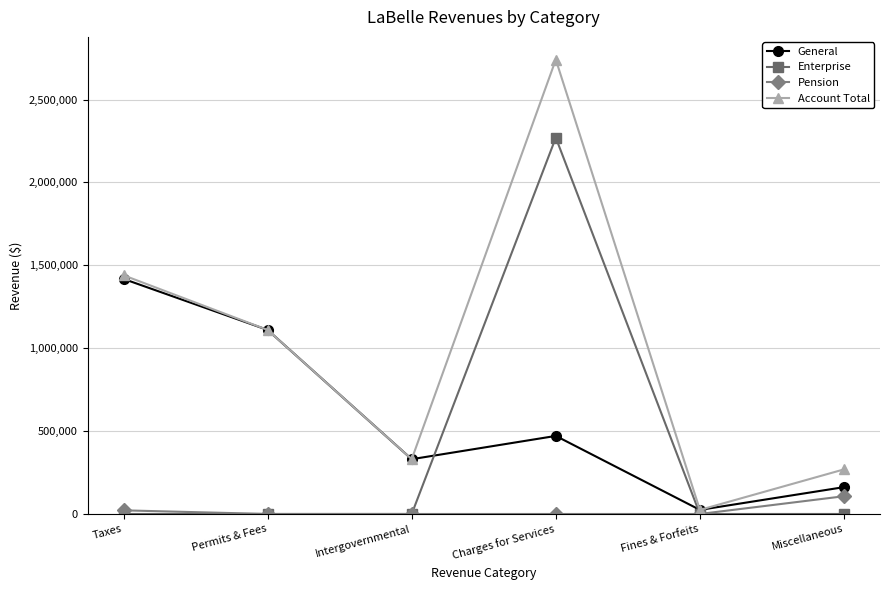

What is the sum of the Enterprise values at Charges for Services and Fines & Forfeits?

2269852